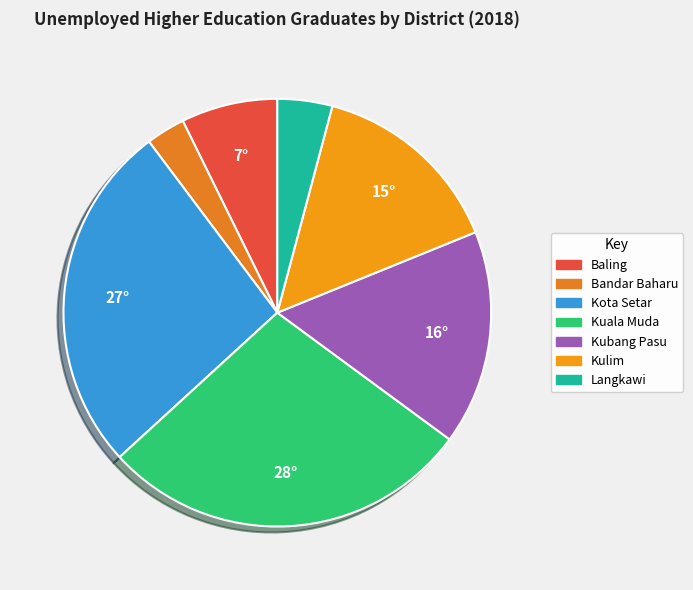

To the nearest percent, what is the combined percentage of Kuala Muda and Bandar Baharu?

31%